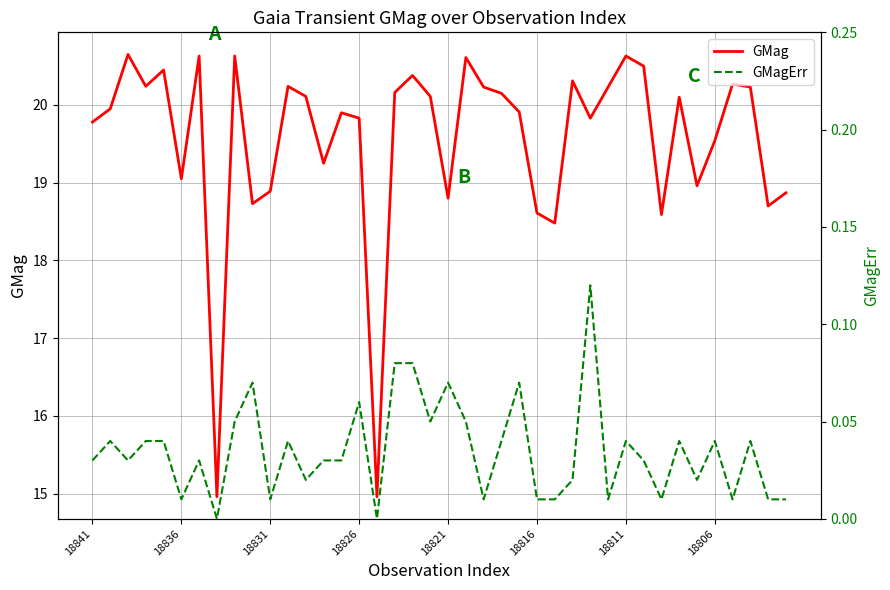

What is the sum of the GMagErr values at 23 and 32?

0.1